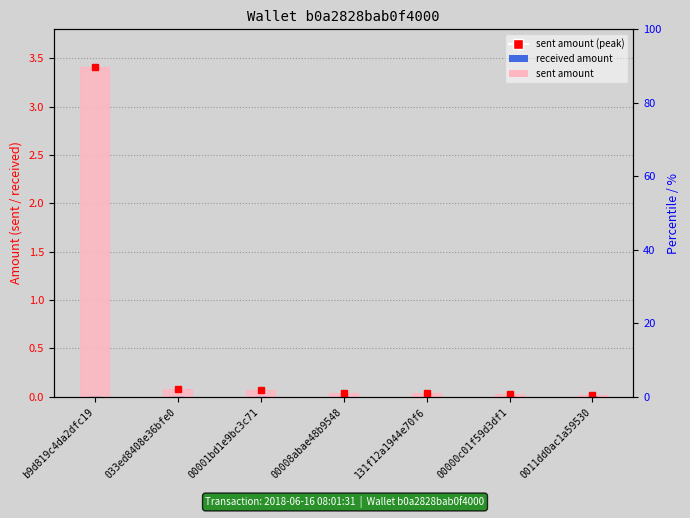

Is the value of received amount at 00008abae48b9548 greater than the value of sent amount at 131f12a1944e70f6?

No